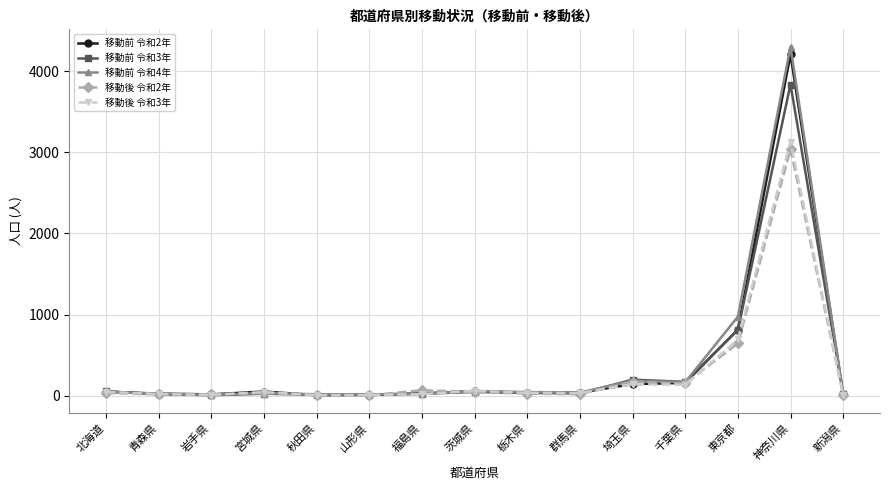

What is the total value across all series at 埼玉県?

842